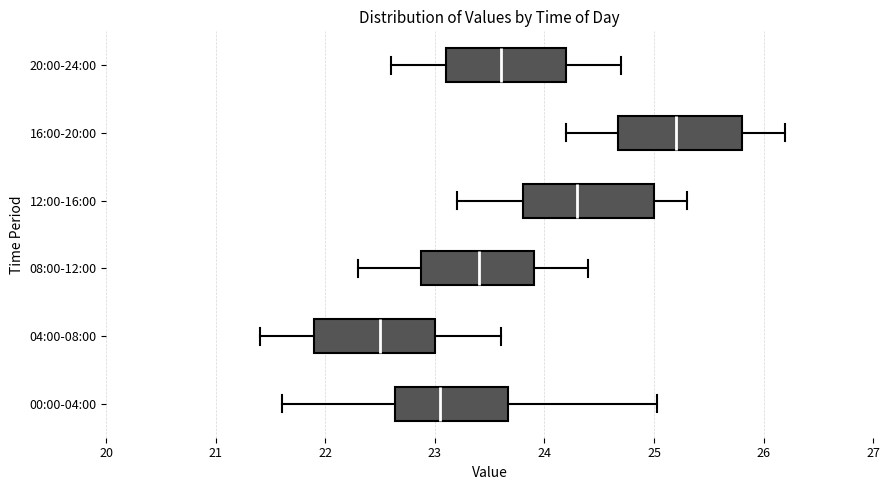

Reading bottom to top, transcribe this box plot: for each box, give where its median line is, the range the box spans, and where its two whiskers end, as read against the x-axis. The values are not printed on the chart, so give them approximately, as read against the axis.

00:00-04:00: median 23.1, box 22.6 to 23.7, whiskers 21.6 to 25.0
04:00-08:00: median 22.5, box 21.9 to 23.0, whiskers 21.4 to 23.6
08:00-12:00: median 23.4, box 22.9 to 23.9, whiskers 22.3 to 24.4
12:00-16:00: median 24.3, box 23.8 to 25.0, whiskers 23.2 to 25.3
16:00-20:00: median 25.2, box 24.7 to 25.8, whiskers 24.2 to 26.2
20:00-24:00: median 23.6, box 23.1 to 24.2, whiskers 22.6 to 24.7